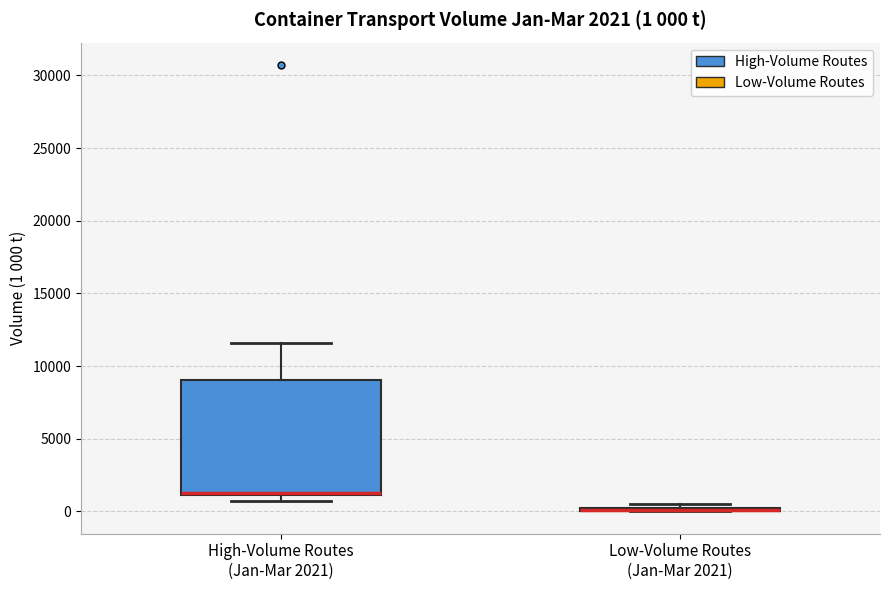

Comparing the boxes themselves (not the whiskers), which one is the tallest?

High-Volume Routes (Jan-Mar 2021)